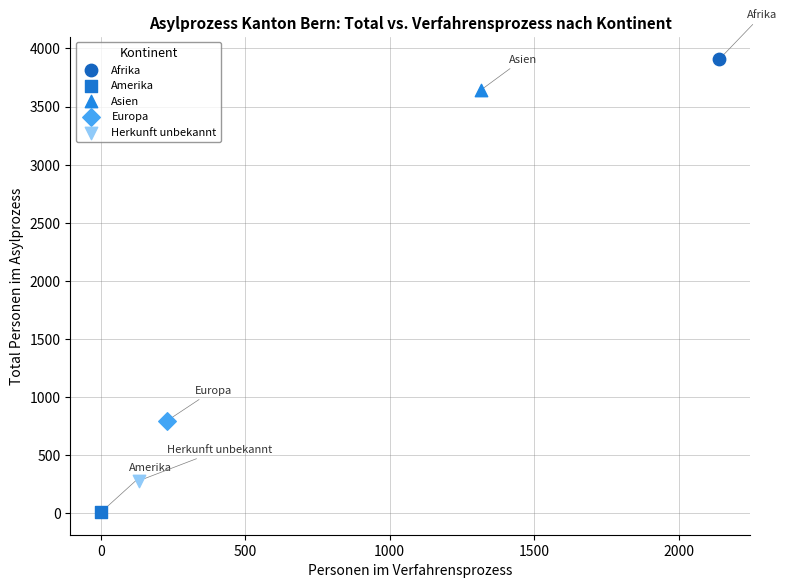

What are all the series names shown in the legend?

Afrika, Amerika, Asien, Europa, Herkunft unbekannt